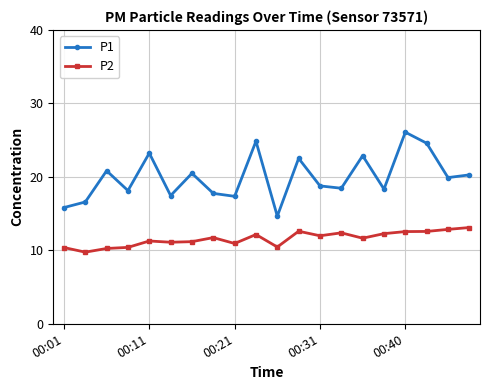

Which series has the largest range (max minus min)?

P1